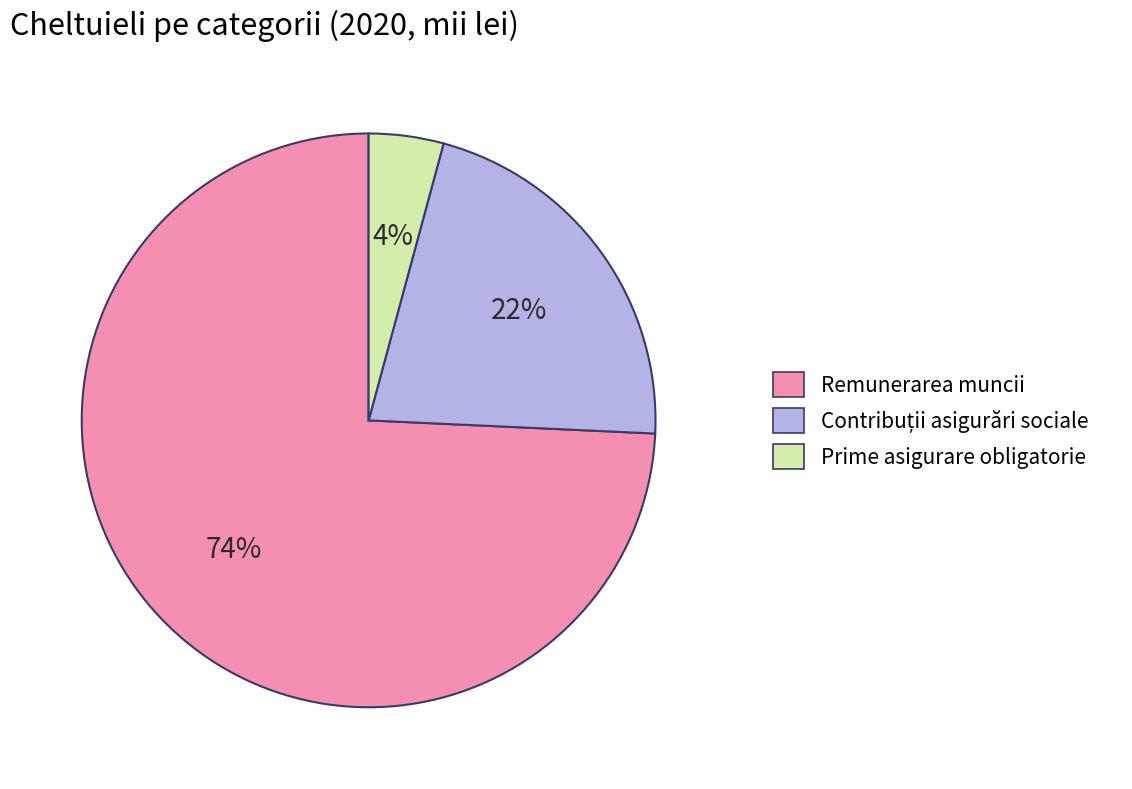

How many slices are in this pie chart?

3